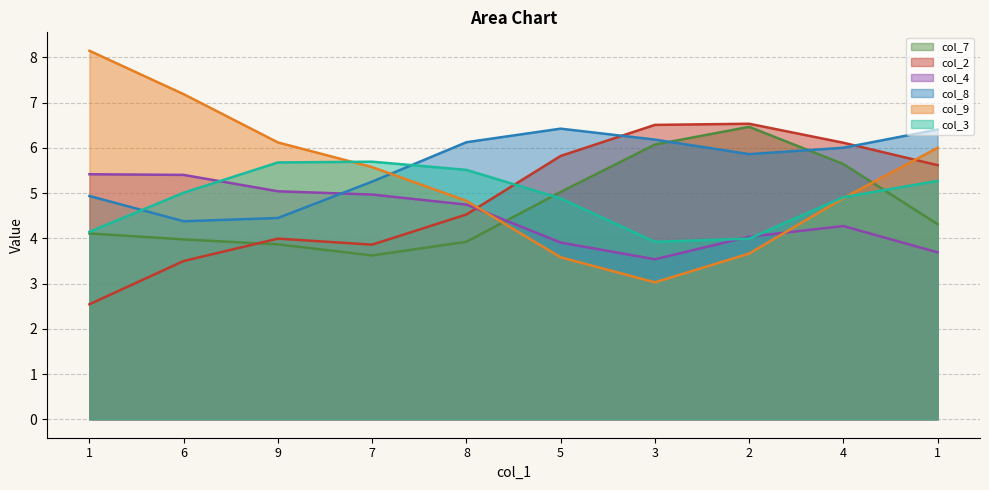

What is the difference between the second highest and second lowest values in the col_4 series?

1.7